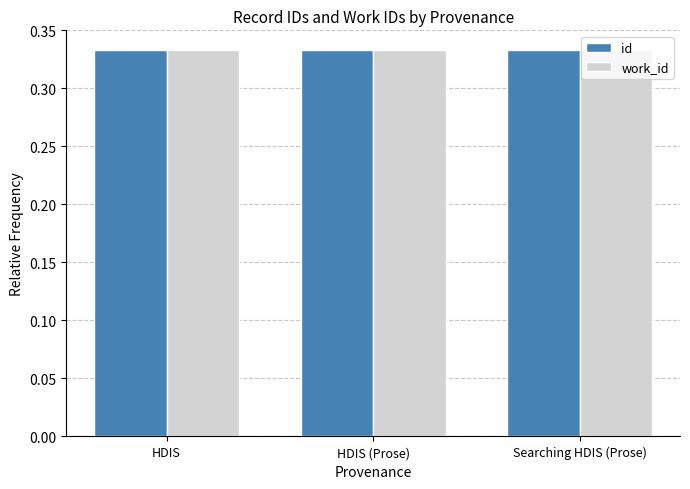

At how many categories does at least one series exceed 0?

3